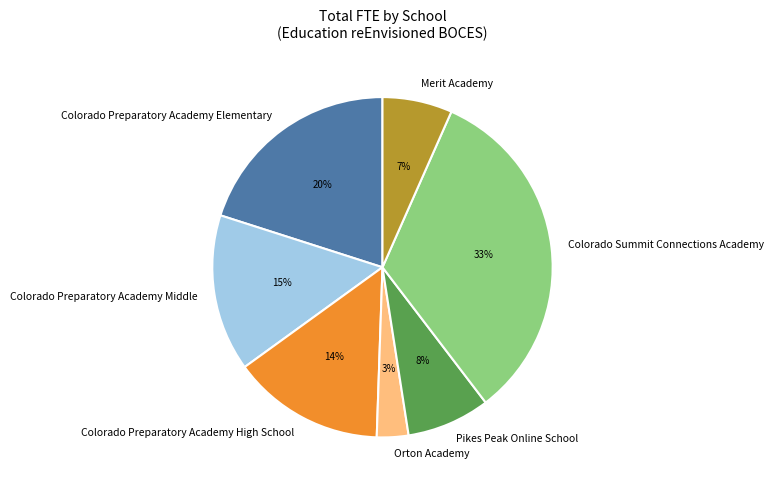

To the nearest percent, what is the average slice percentage?

14%